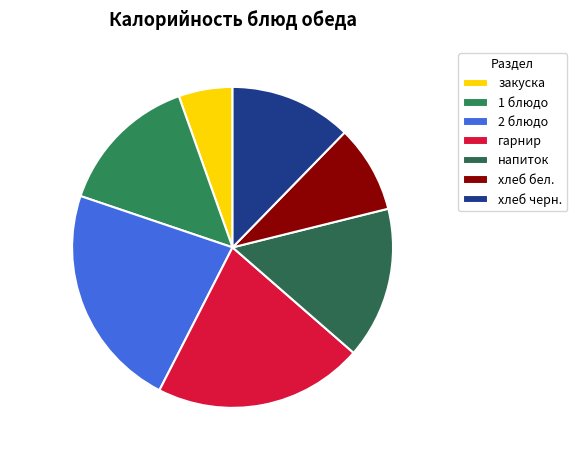

Combined, do 2 блюдо and гарнир account for over 50%?

No